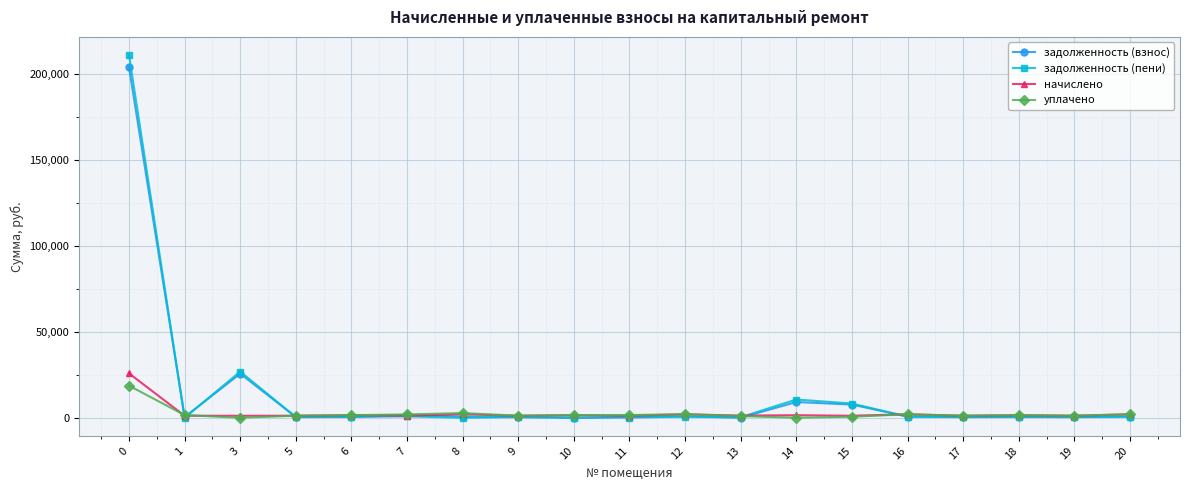

True or false: задолженность (взнос) has more than 2 interior local peaks.

True